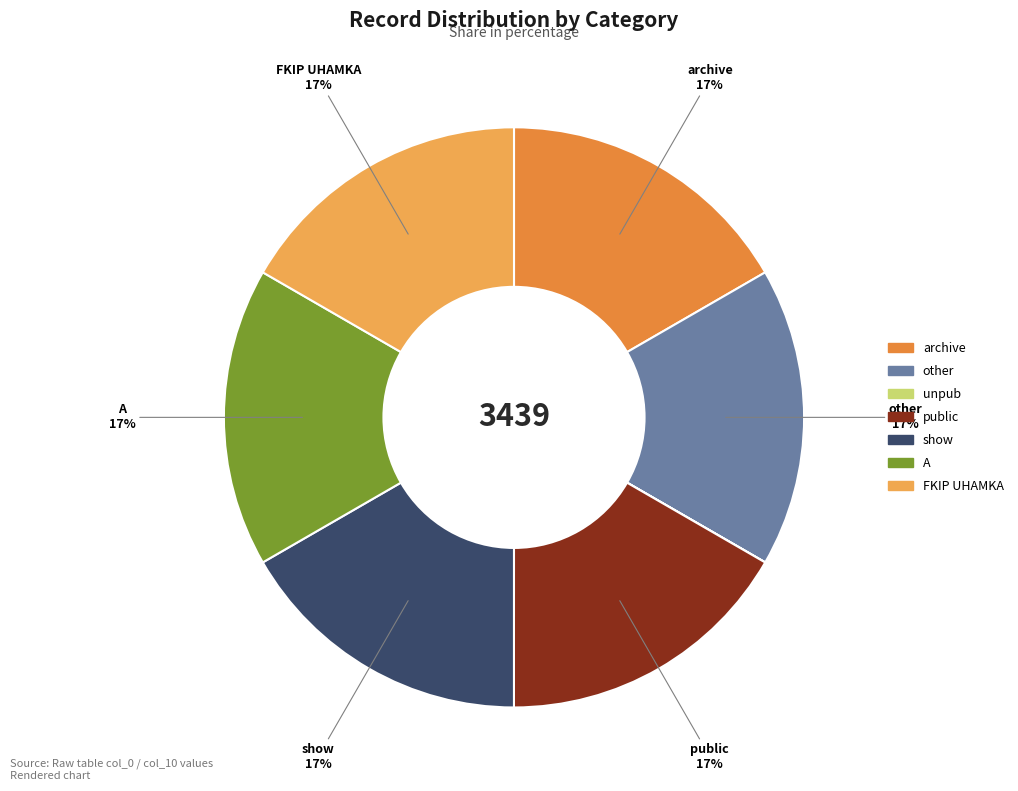

Is the sum of FKIP UHAMKA and archive greater than half?

No